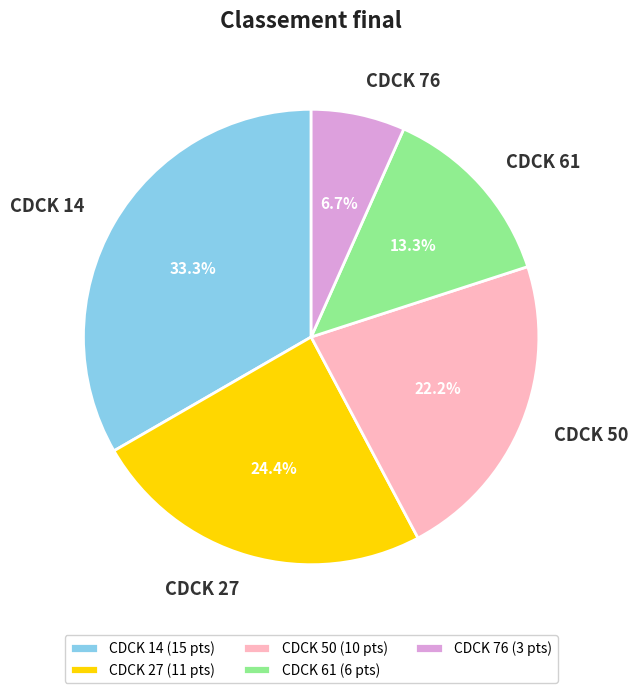

To the nearest percent, what percentage of the pie is CDCK 27?

24%